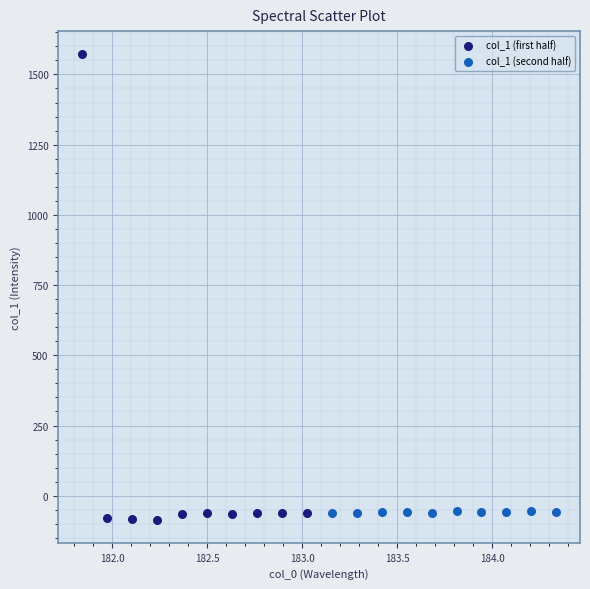

Which series has the largest Y range (max minus min)?

col_1 (first half)